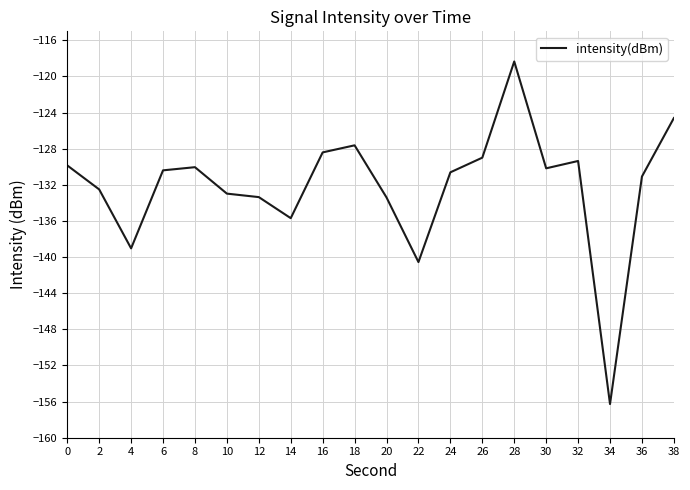

What is the average value?

-132.2